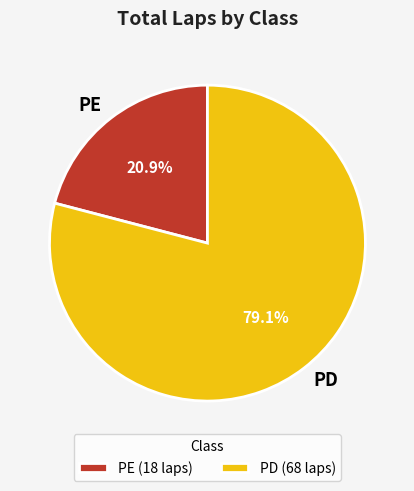

To the nearest percent, what is the average slice percentage?

50%